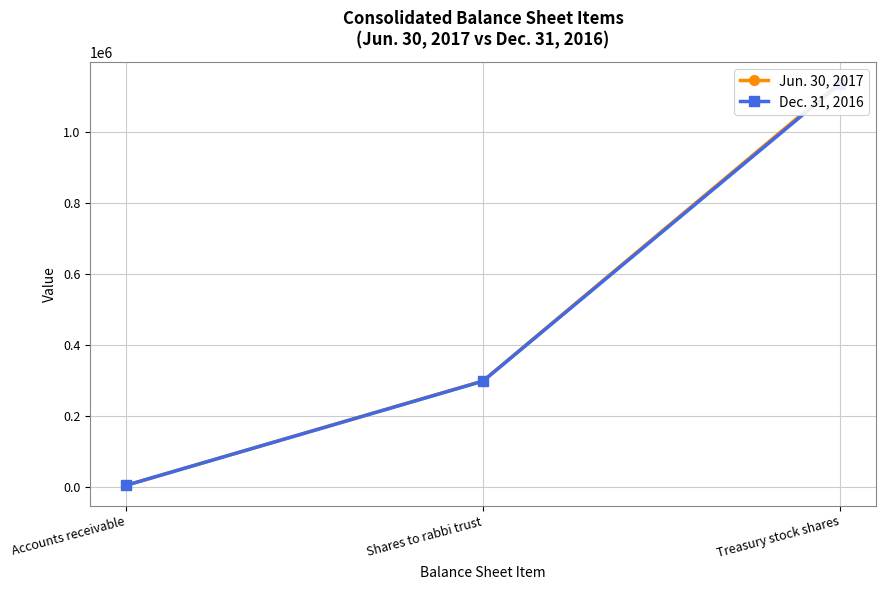

At which label does Jun. 30, 2017 first exceed 297840?

Treasury stock shares